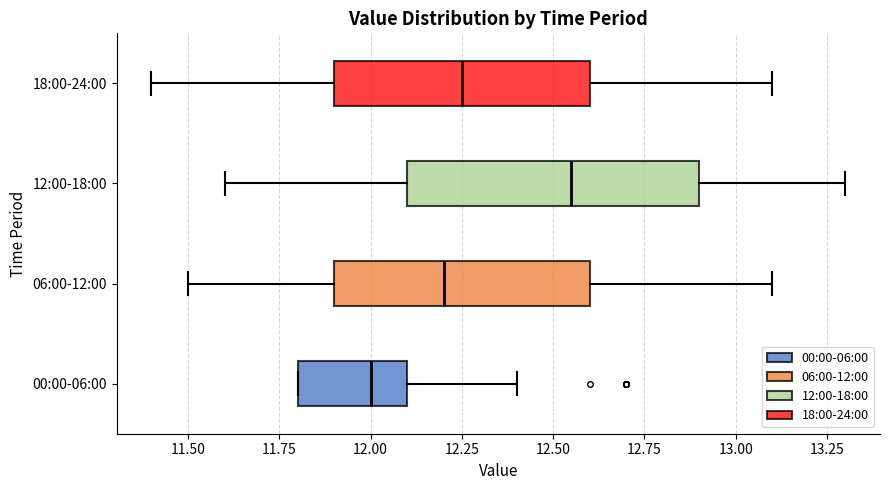

Where does the right whisker of the box for 00:00-06:00 end on the x-axis? The values are not printed on the chart, so give them approximately, as read against the axis.

12.40